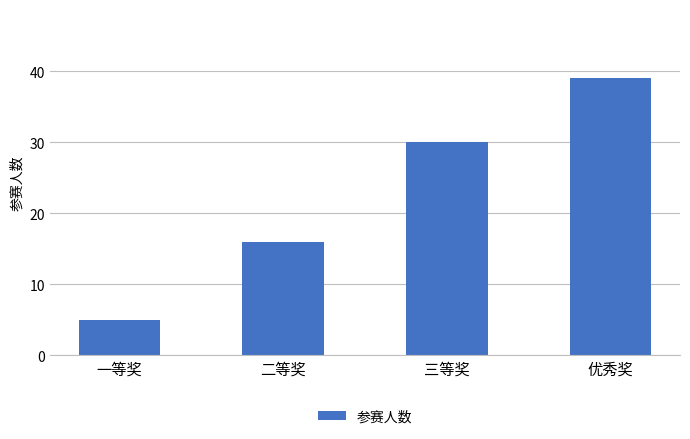

Reading left to right, extract all data points from this chart.

一等奖=5	二等奖=16	三等奖=30	优秀奖=39